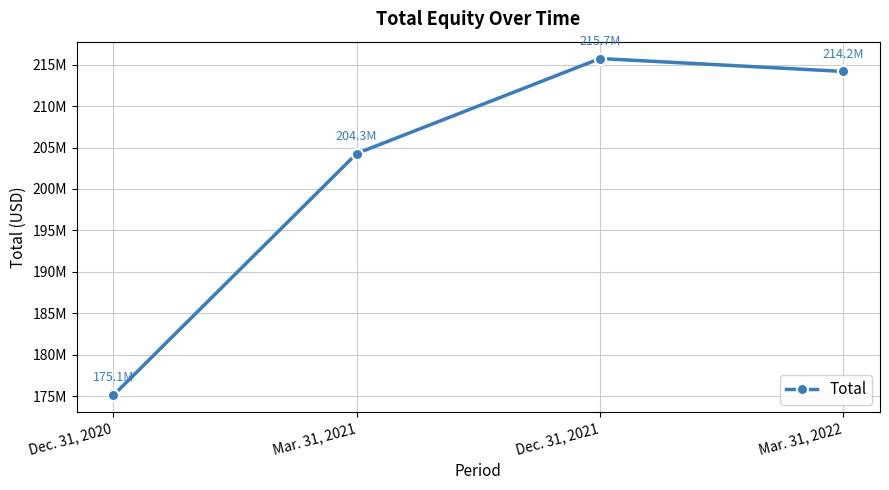

The value at Mar. 31, 2021 is 204281299. True or false?

True